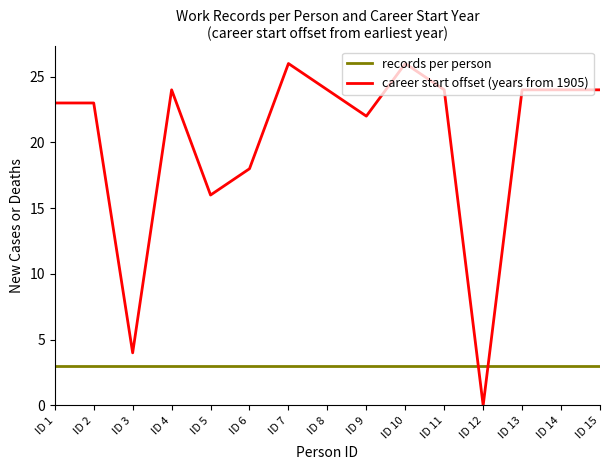

What are all the series names shown in the legend?

records per person, career start offset (years from 1905)